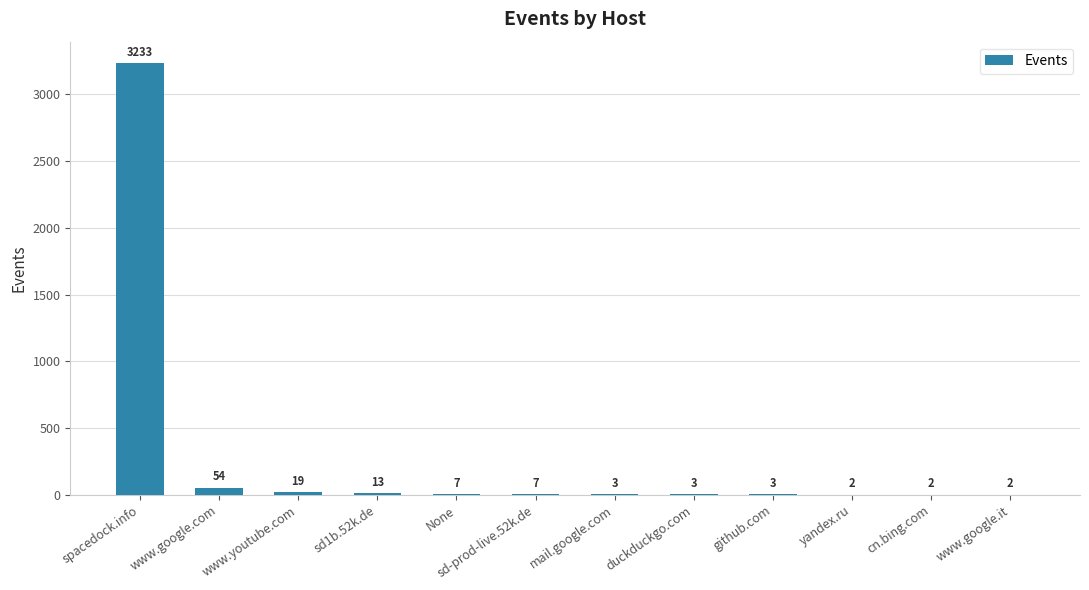

What is the sum of all values?

3348